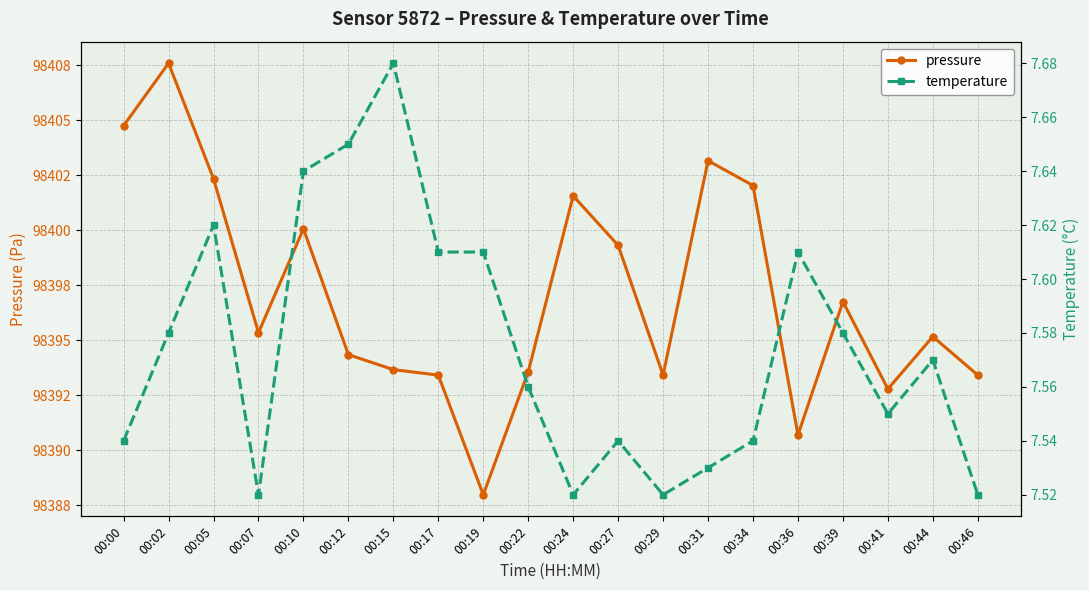

True or false: temperature has a value of 4.2 at 00:41.

False